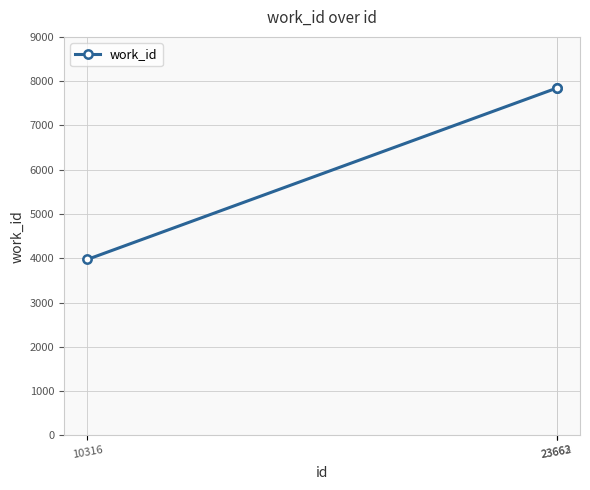

Reading left to right, extract all data points from this chart.

3975	7842	7842